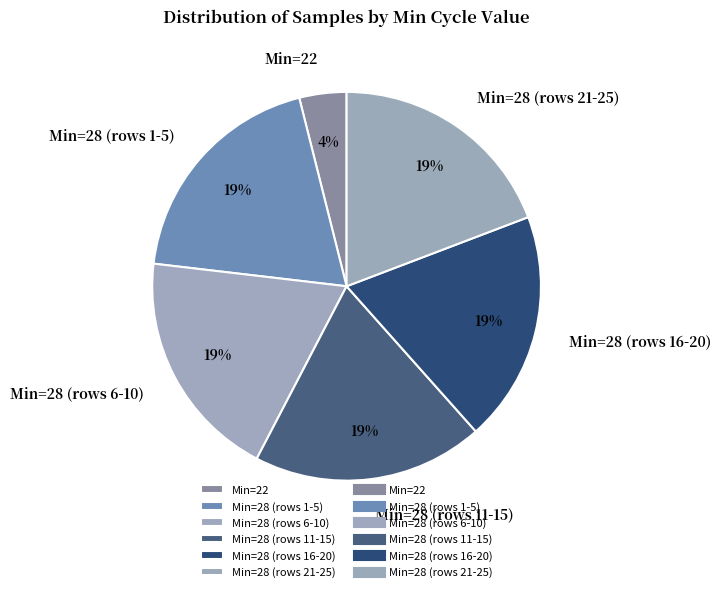

How many segments does this pie chart have?

6